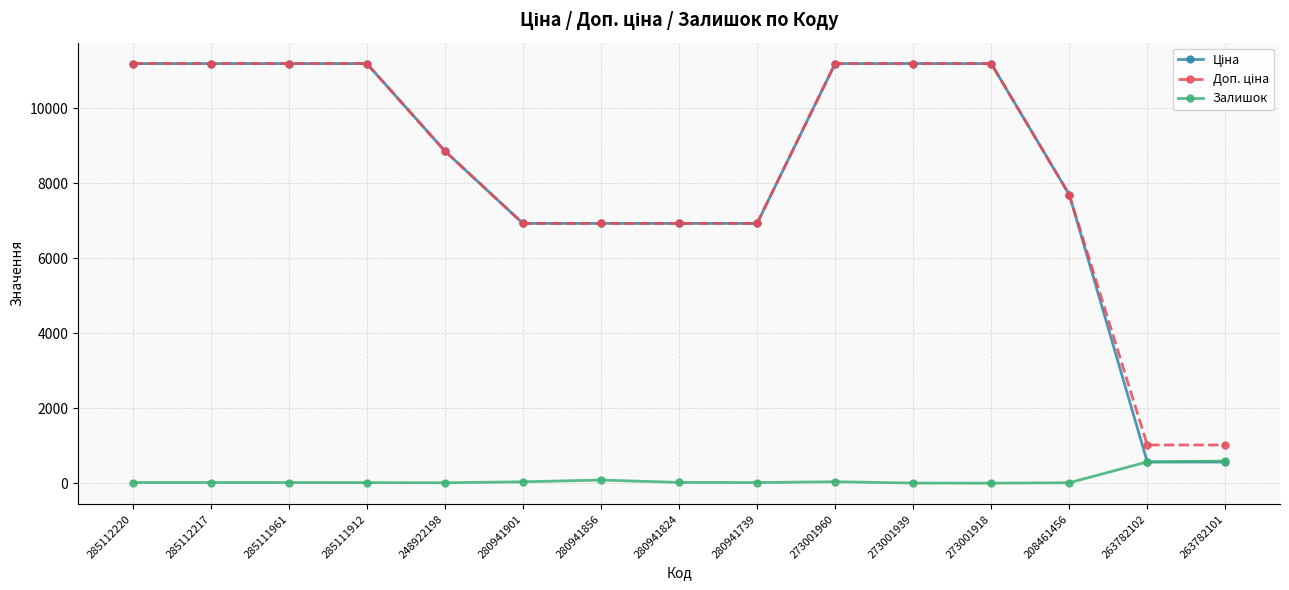

At how many categories does at least one series exceed 2732?

13